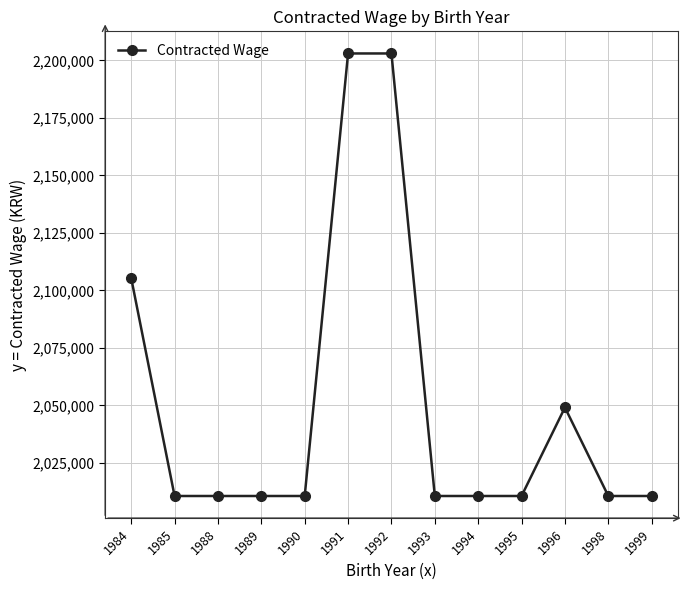

What is the difference between the second highest and second lowest values?

192400